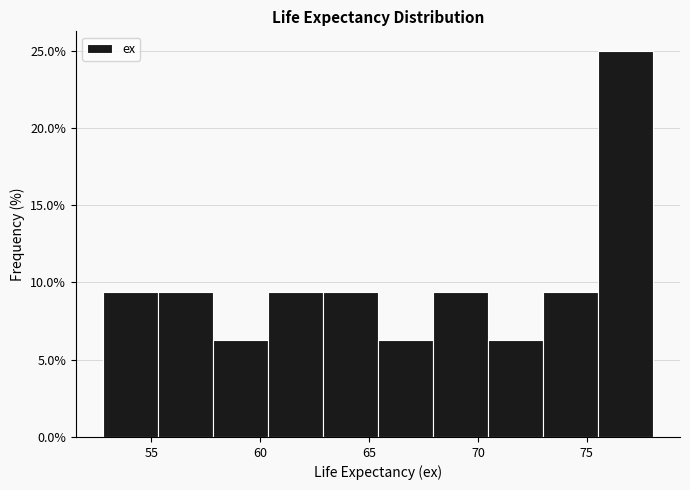

Reading left to right, transcribe this chart: for each bar, give the range it covers on the x-axis and its height. Neither the bar edges nor the heights are printed on the chart, so give them approximately, as read against the axes.

53.0 to 55.5: 9.5
55.5 to 58.0: 9.5
58.0 to 60.5: 6.5
60.5 to 63.0: 9.5
63.0 to 65.5: 9.5
65.5 to 68.0: 6.5
68.0 to 70.5: 9.5
70.5 to 73.0: 6.5
73.0 to 75.5: 9.5
75.5 to 78.0: 25.0